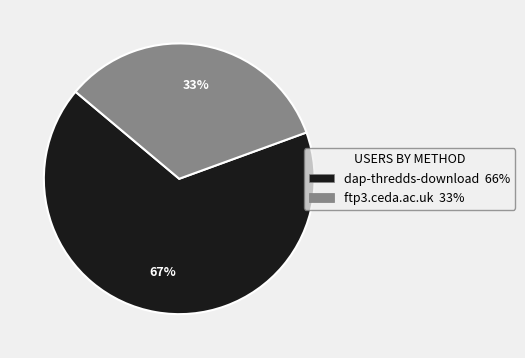

What is the ratio of the value at dap-thredds-download to the value at ftp3.ceda.ac.uk?

2.0